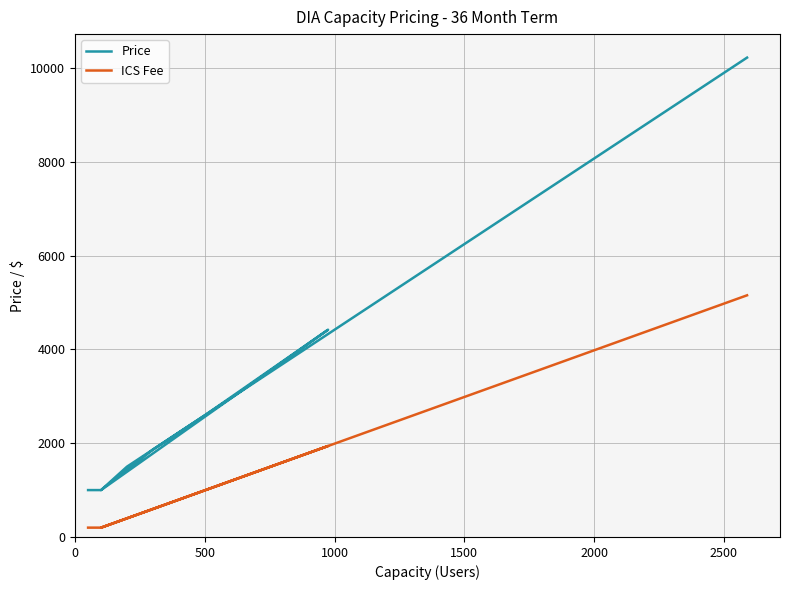

How many lines are shown in the chart?

2